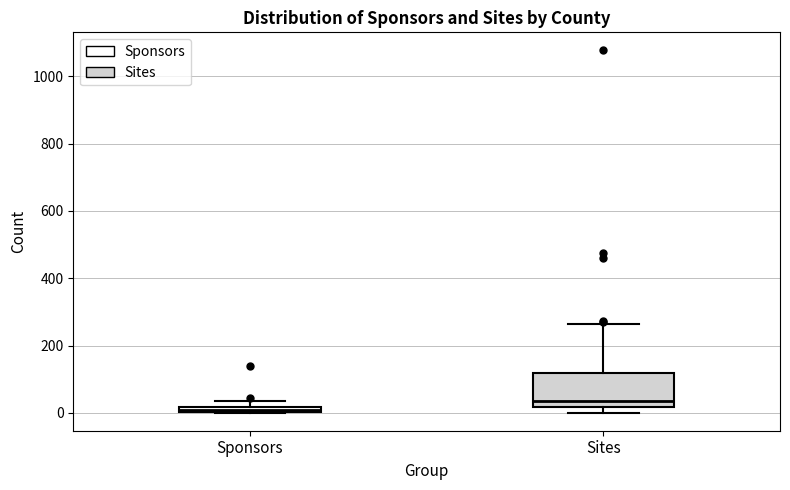

Comparing the boxes themselves (not the whiskers), which one is the tallest?

Sites